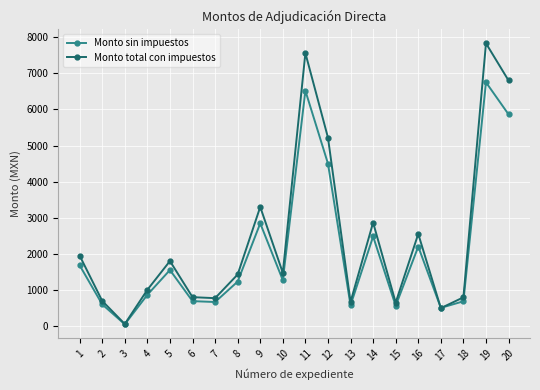

What is the average value of the Monto total con impuestos series?

2435.9